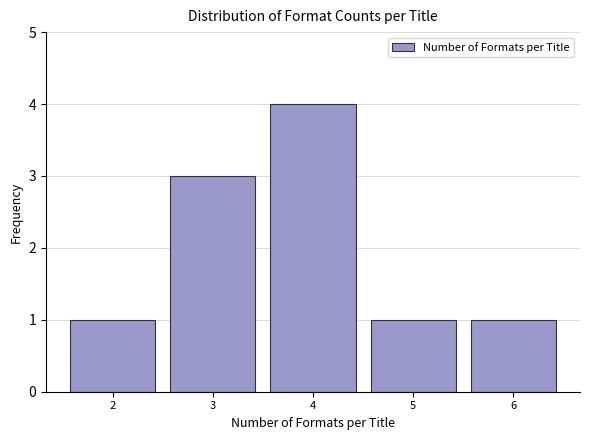

Reading left to right, what are all the values shown in this chart?

1	3	4	1	1